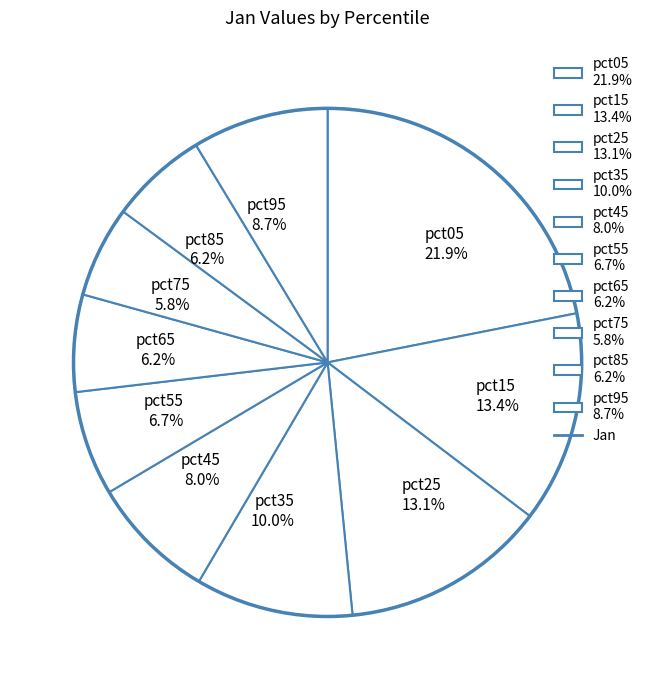

The pct25 slice represents 25% of the pie. True or false?

False